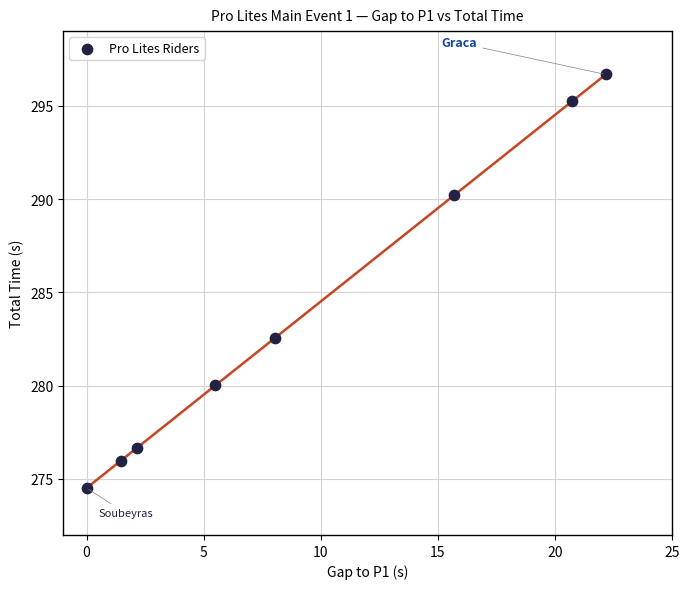

What is the average X value?

9.5